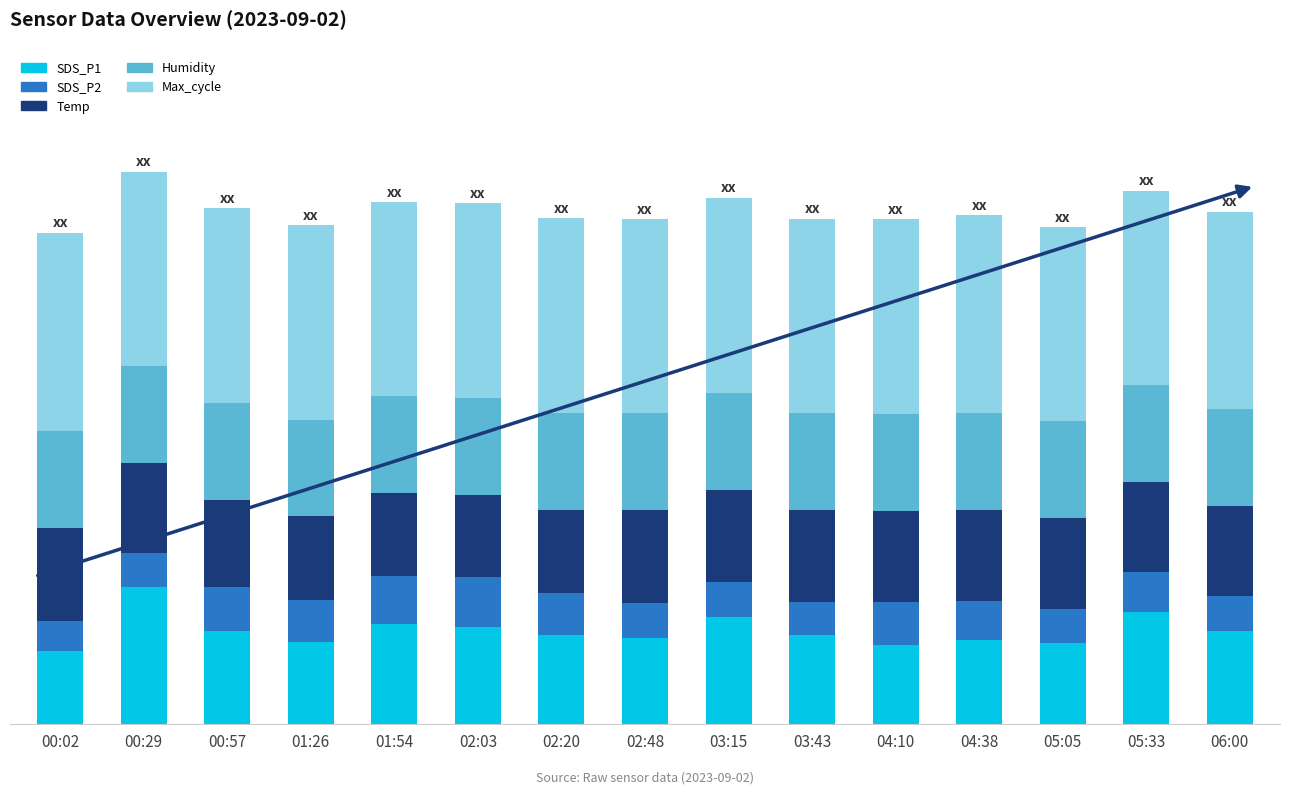

What is the label of the 11th bar from the right?

01:54